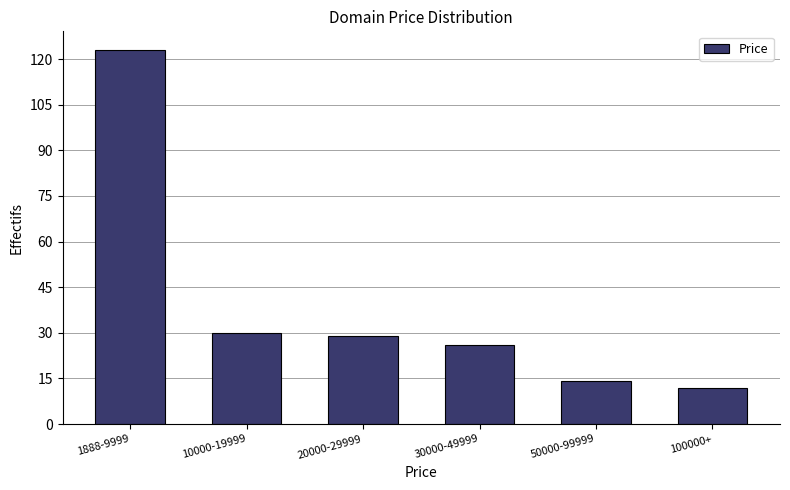

Reading left to right, extract all data points from this chart.

1888-9999=123	10000-19999=30	20000-29999=29	30000-49999=26	50000-99999=14	100000+=12